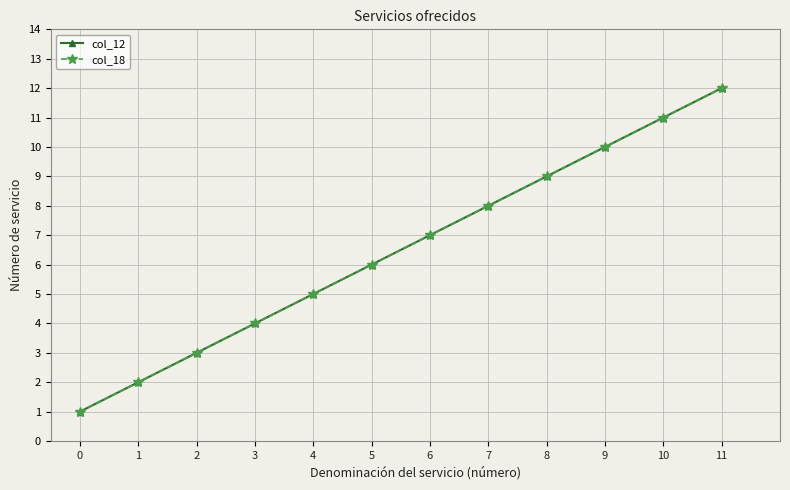

Which series changed the most between 1 and 10?

col_12